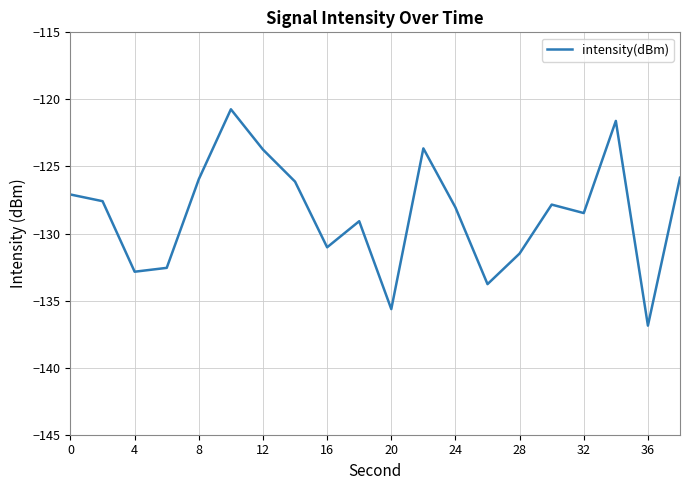

Does the chart have visible grid lines?

Yes